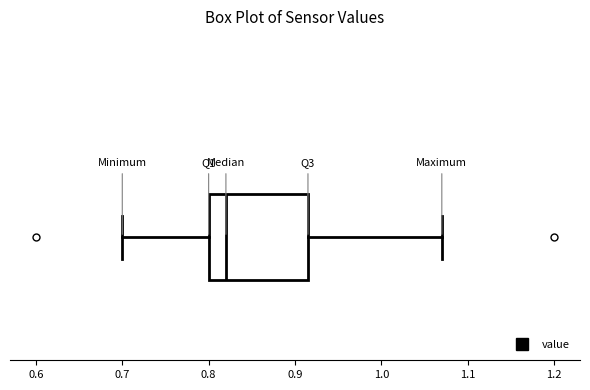

Where does the median line of the box sit on the x-axis? The values are not printed on the chart, so give them approximately, as read against the axis.

0.82